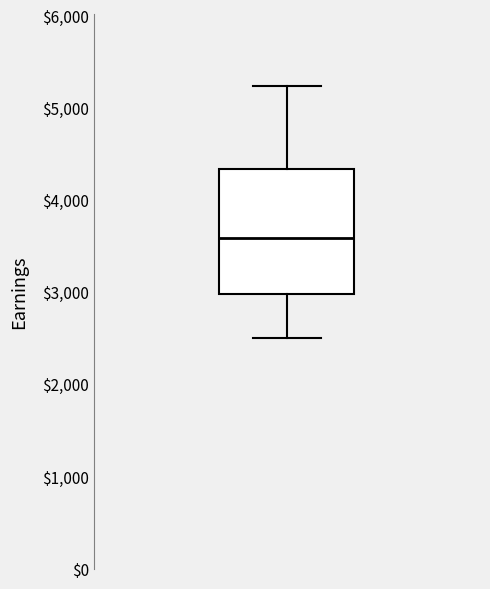

Read this box plot against the y-axis: the position of the median line, the range covered by the box, and the ends of both whiskers. The values are not printed on the chart, so give them approximately, as read against the axis.

median 3600, box 3000 to 4300, whiskers 2500 to 5200